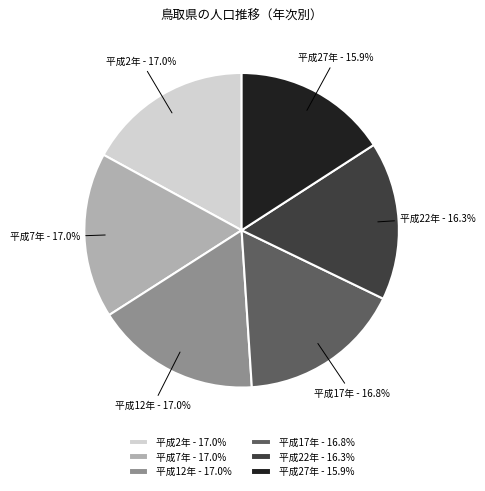

Between 平成2年 - 17.0% and 平成22年 - 16.3%, which is larger?

平成2年 - 17.0%